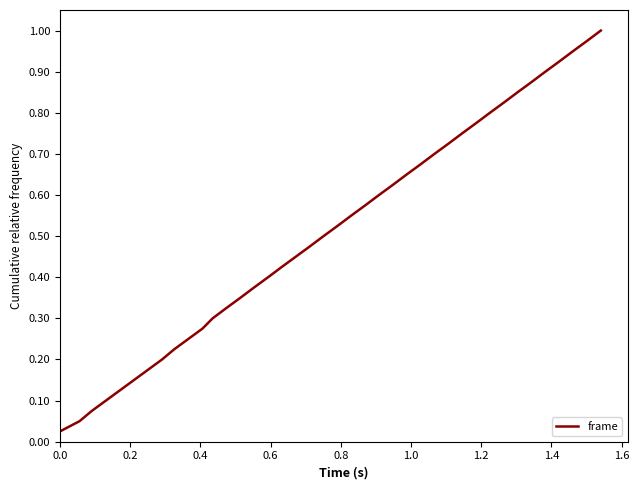

Does the chart have visible grid lines?

No